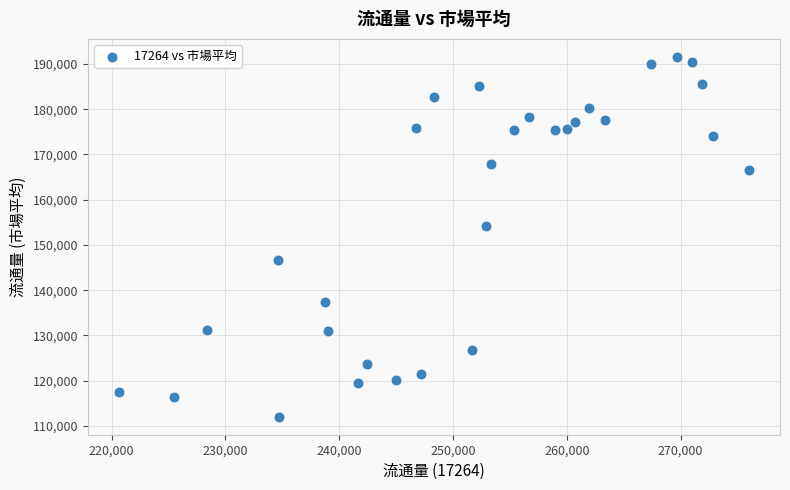

What is the range of Y values (max minus min)?

79575